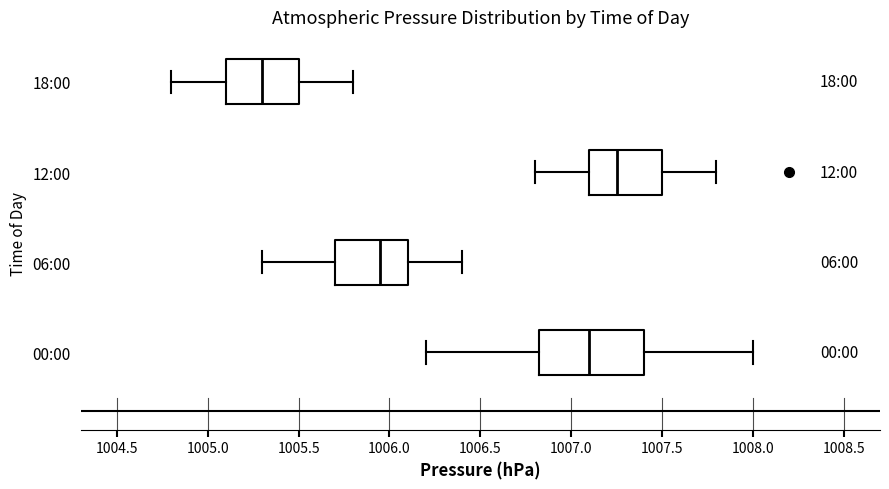

Reading bottom to top, transcribe this box plot: for each box, give where its median line is, the range the box spans, and where its two whiskers end, as read against the x-axis. The values are not printed on the chart, so give them approximately, as read against the axis.

00:00: median 1007.10, box 1006.85 to 1007.40, whiskers 1006.20 to 1008.00
06:00: median 1005.95, box 1005.70 to 1006.10, whiskers 1005.30 to 1006.40
12:00: median 1007.25, box 1007.10 to 1007.50, whiskers 1006.80 to 1007.80
18:00: median 1005.30, box 1005.10 to 1005.50, whiskers 1004.80 to 1005.80